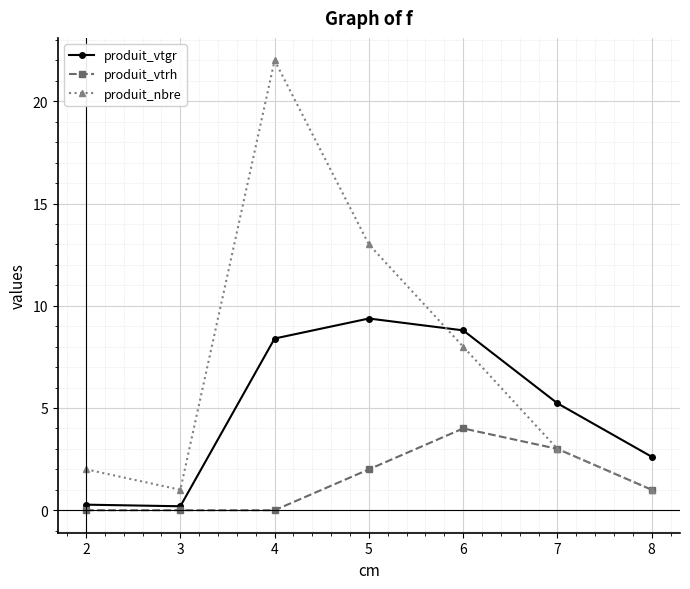

How many produit_vtrh values are between 0 and 3?

6